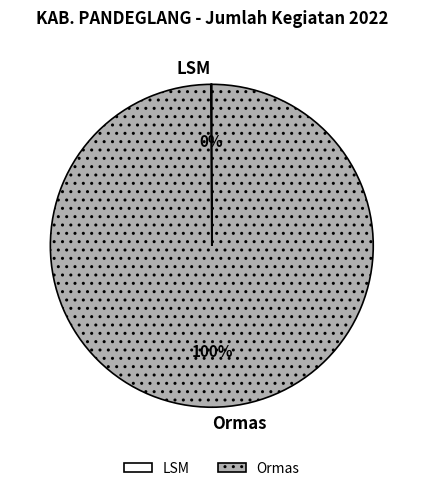

Is it true that Ormas is 100% of the pie?

True